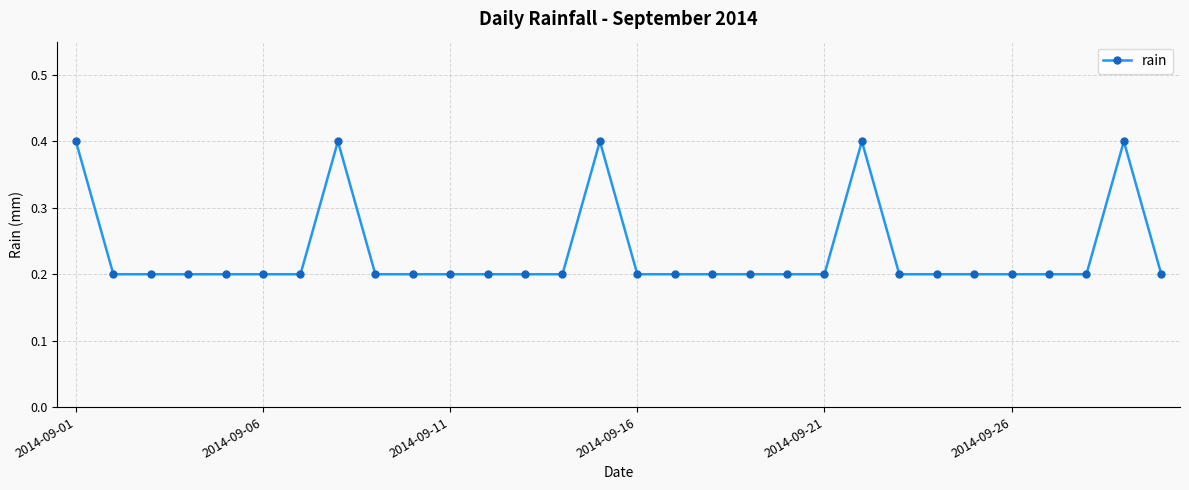

What is the value of the 14th point from the left?

0.2